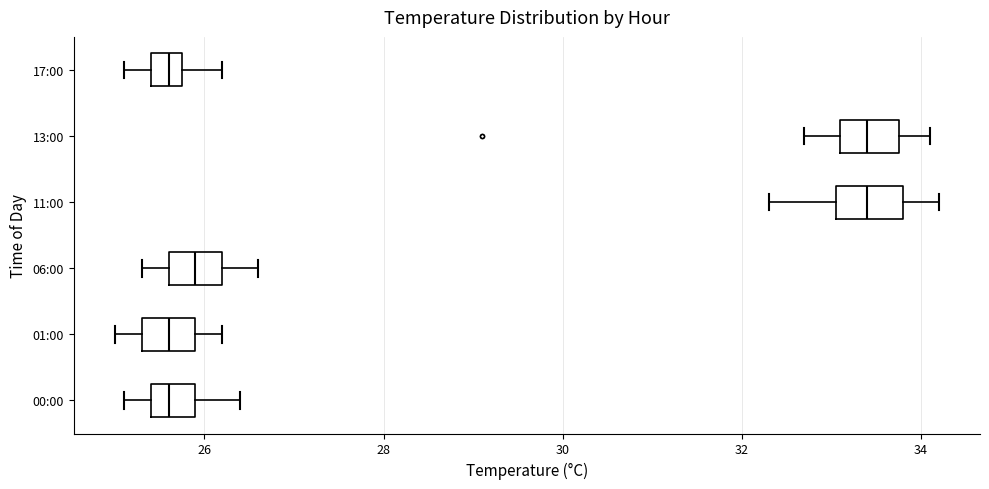

Reading bottom to top, read every box against the x-axis: the position of its median line, the range the box covers, and the ends of its whiskers. The values are not printed on the chart, so give them approximately, as read against the axis.

00:00: median 25.6, box 25.4 to 26.0, whiskers 25.2 to 26.4
01:00: median 25.6, box 25.4 to 26.0, whiskers 25.0 to 26.2
06:00: median 26.0, box 25.6 to 26.2, whiskers 25.4 to 26.6
11:00: median 33.4, box 33.0 to 33.8, whiskers 32.4 to 34.2
13:00: median 33.4, box 33.2 to 33.8, whiskers 32.8 to 34.2
17:00: median 25.6, box 25.4 to 25.8, whiskers 25.2 to 26.2